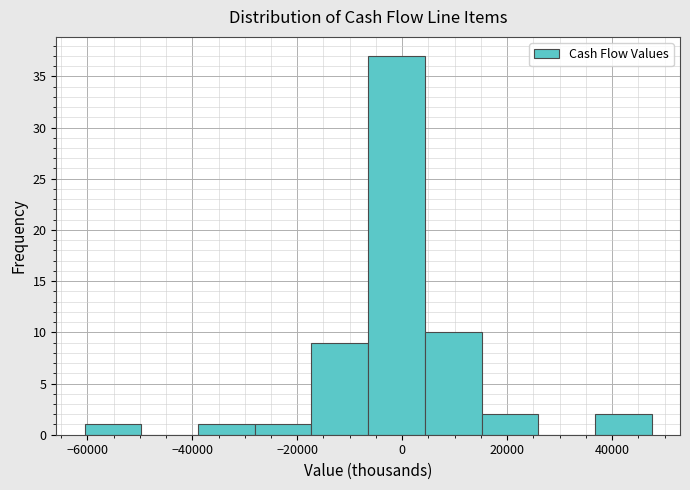

Reading left to right, list every bar in this chart as the range it spans on the x-axis followed by its height. Neither the bar edges nor the heights are printed on the chart, so give them approximately, as read against the axes.

-60000 to -50000: 1
-50000 to -38000: 0
-38000 to -28000: 1
-28000 to -18000: 1
-18000 to -6000: 9
-6000 to 4000: 37
4000 to 16000: 10
16000 to 26000: 2
26000 to 36000: 0
36000 to 48000: 2